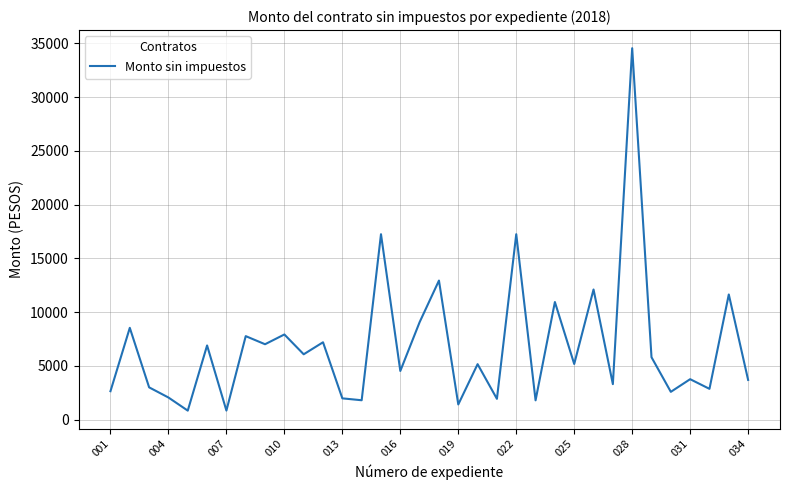

What is the maximum value shown in the chart?

34540.5